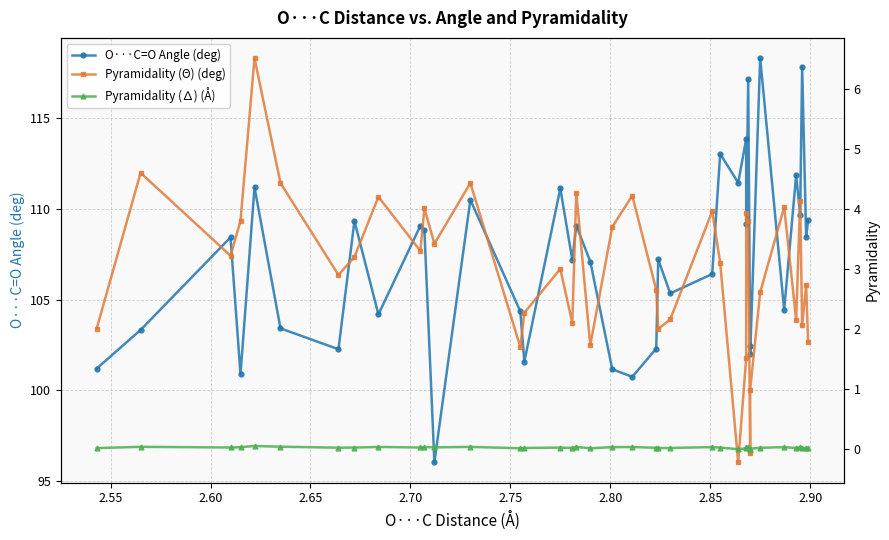

Where is the first local minimum for Pyramidality (Θ) (deg)?

2.60